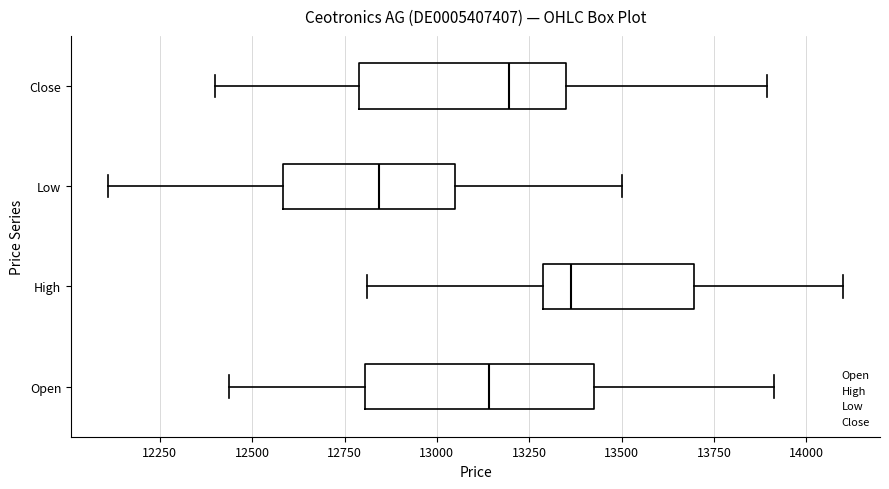

Reading bottom to top, transcribe this box plot: for each box, give where its median line is, the range the box spans, and where its two whiskers end, as read against the x-axis. The values are not printed on the chart, so give them approximately, as read against the axis.

Open: median 13150, box 12800 to 13400, whiskers 12450 to 13900
High: median 13350, box 13300 to 13700, whiskers 12800 to 14100
Low: median 12850, box 12600 to 13050, whiskers 12100 to 13500
Close: median 13200, box 12800 to 13350, whiskers 12400 to 13900